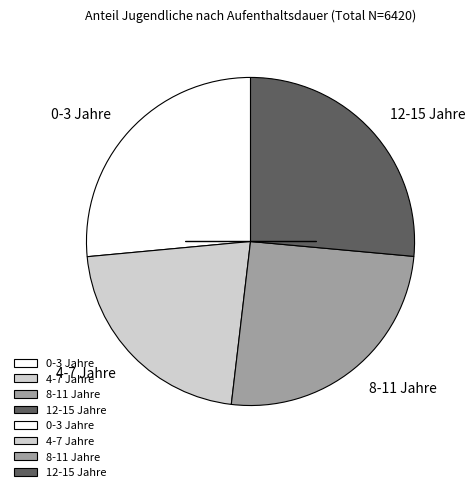

The 4-7 Jahre slice represents 14% of the pie. True or false?

False